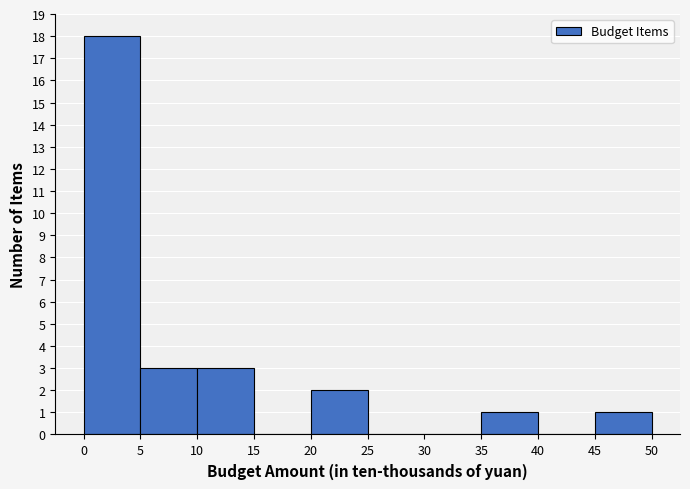

Which range on the x-axis has the tallest bar?

0 to 5